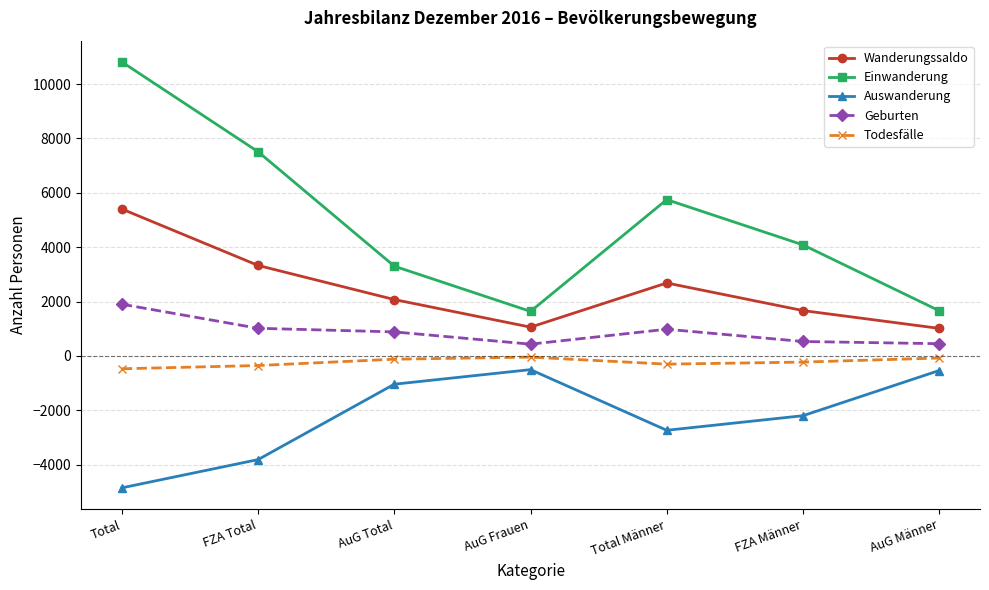

What position from the right is FZA Total?

6